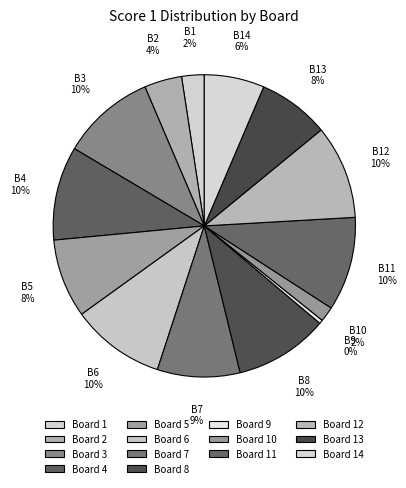

To the nearest percent, what percentage of the pie is Board 4?

10%